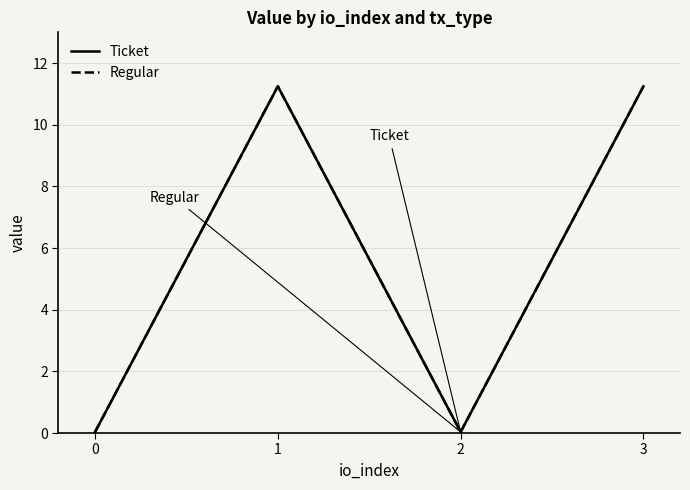

The value of Regular at 3 is 17.5. True or false?

False